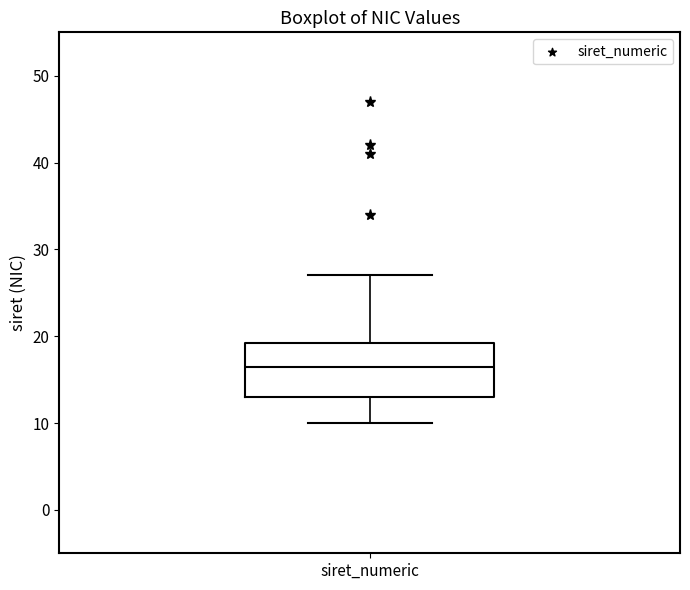

Transcribe this box plot: give where the median line is, the range the box spans, and where the two whiskers end, as read against the y-axis. The values are not printed on the chart, so give them approximately, as read against the axis.

median 17, box 13 to 19, whiskers 10 to 27